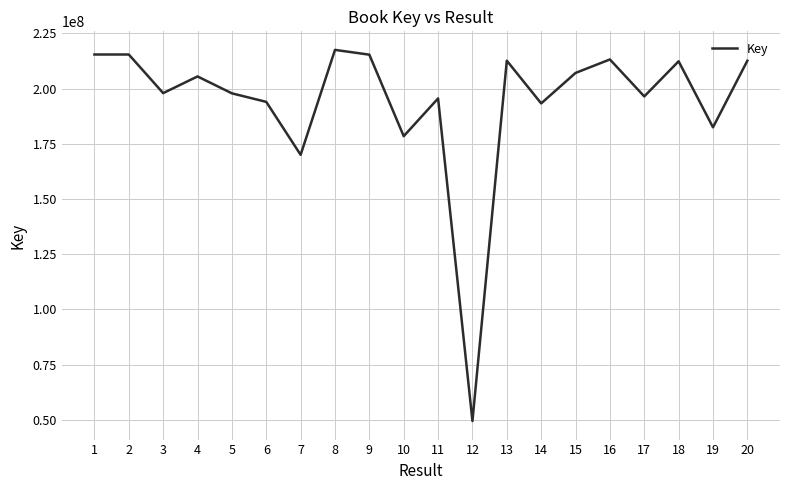

The chart shows a value of 299128650 at 13. True or false?

False